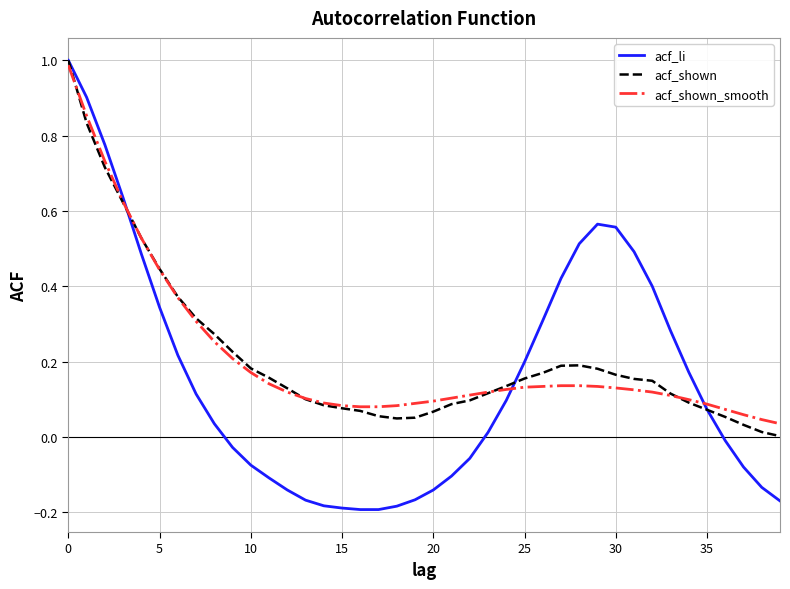

Which series ends up on top after the final intersection of acf_li and acf_shown?

acf_shown